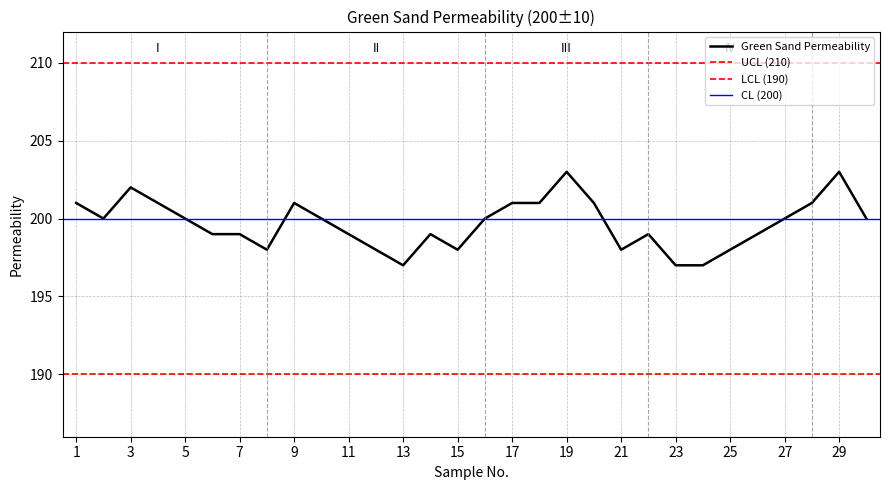

The value at 9 is 332. True or false?

False